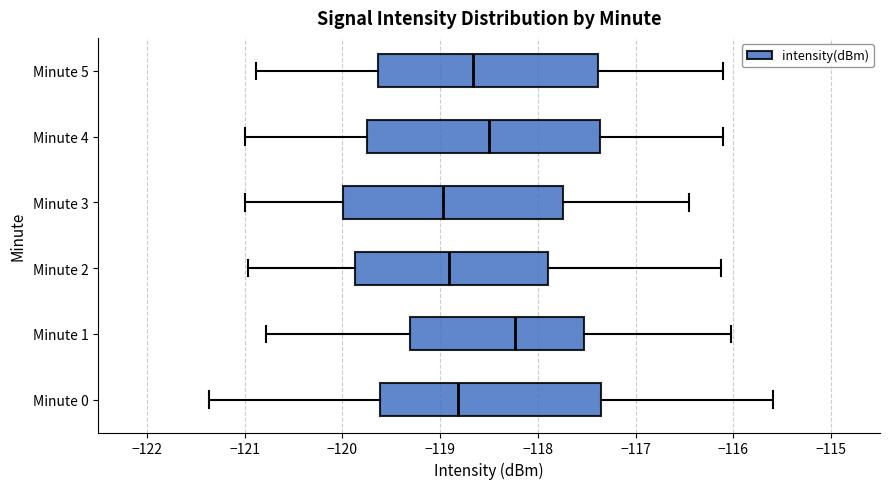

Where does the left whisker of the box for Minute 2 end on the x-axis? The values are not printed on the chart, so give them approximately, as read against the axis.

-121.0